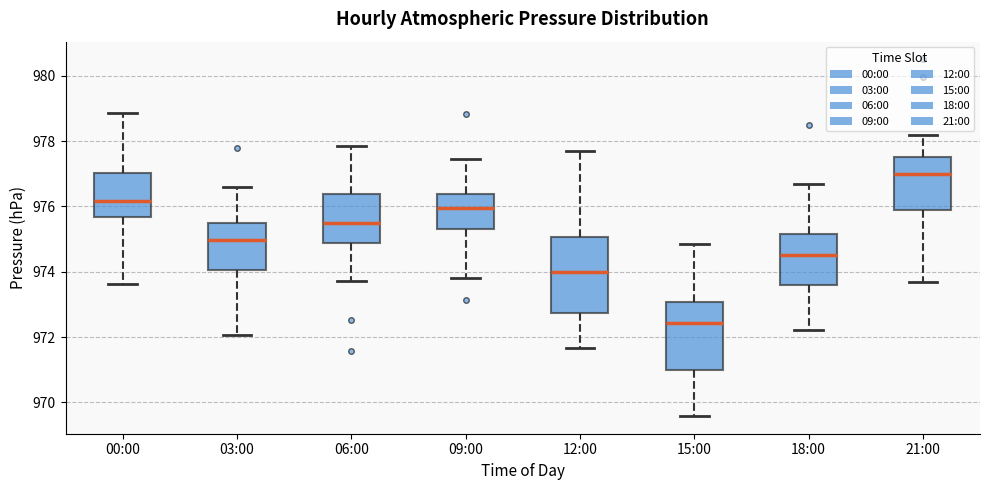

Where does the median line of the box for 21:00 sit on the y-axis? The values are not printed on the chart, so give them approximately, as read against the axis.

977.0